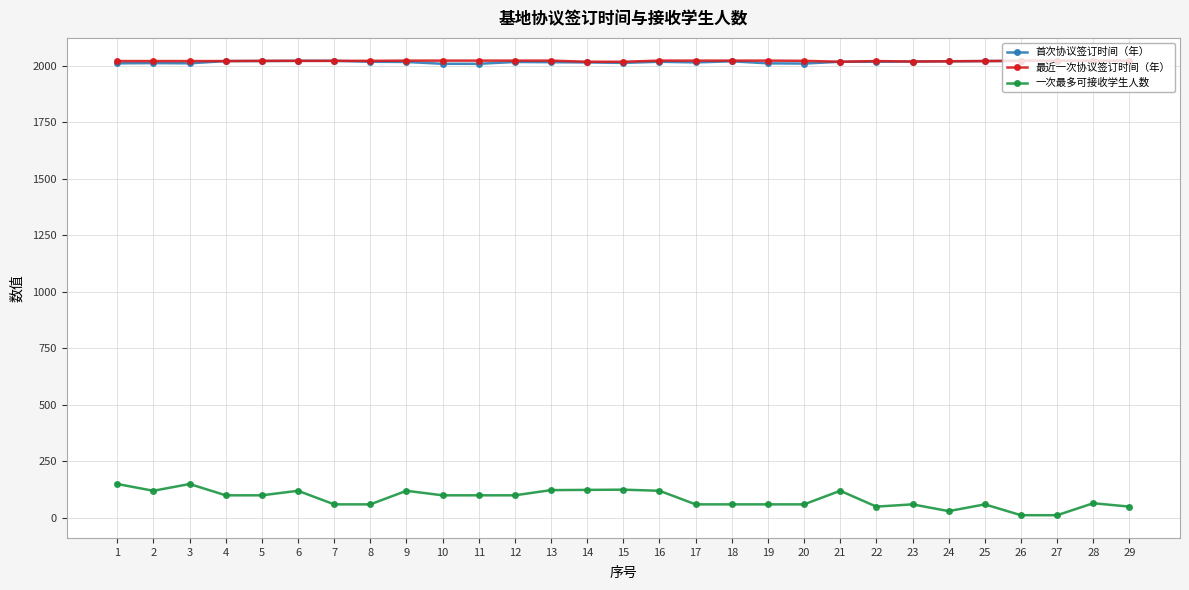

What is the maximum value shown in the chart?

2022